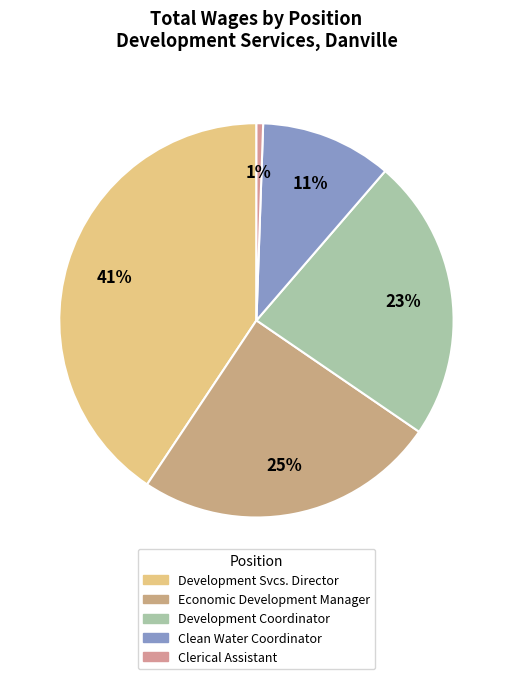

Count the number of slices in the pie.

5